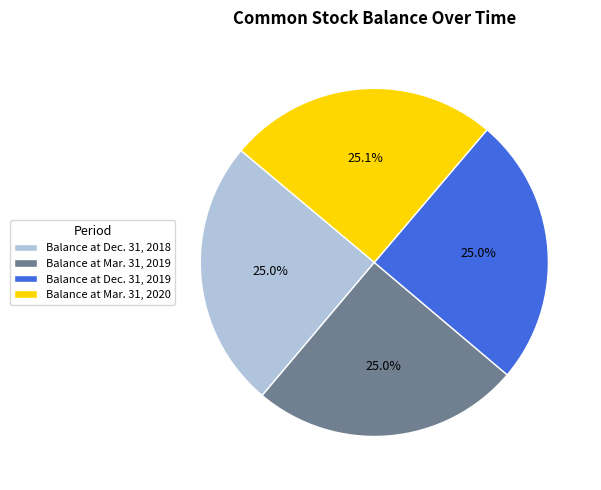

How many segments does this pie chart have?

4